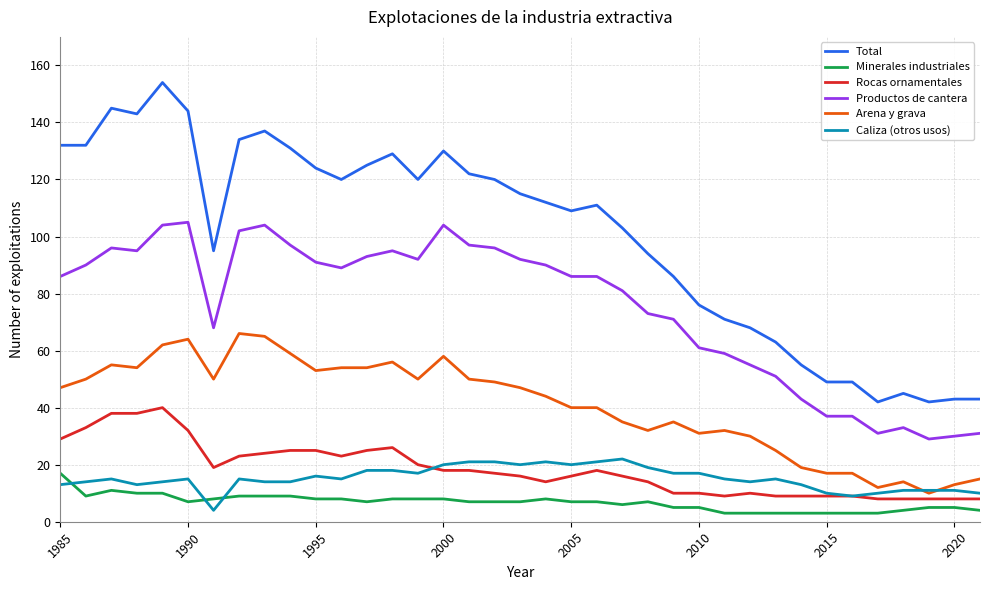

True or false: Rocas ornamentales and Total cross at least once.

False